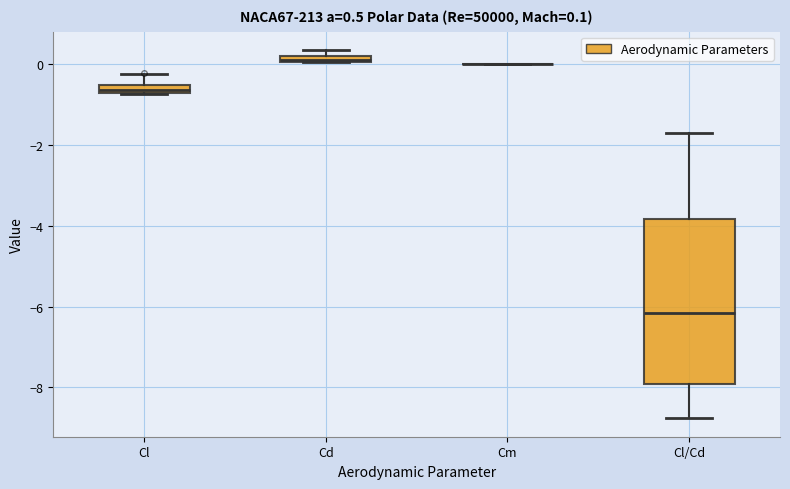

Which box is the tallest, from its lower edge to its upper edge?

Cl/Cd